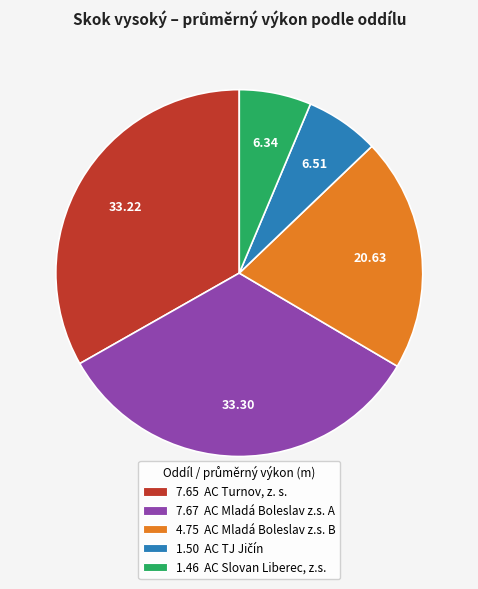

Approximately how many times larger is the value at 7.65 AC Turnov, z. s. compared to 1.46 AC Slovan Liberec, z.s.?

5.2